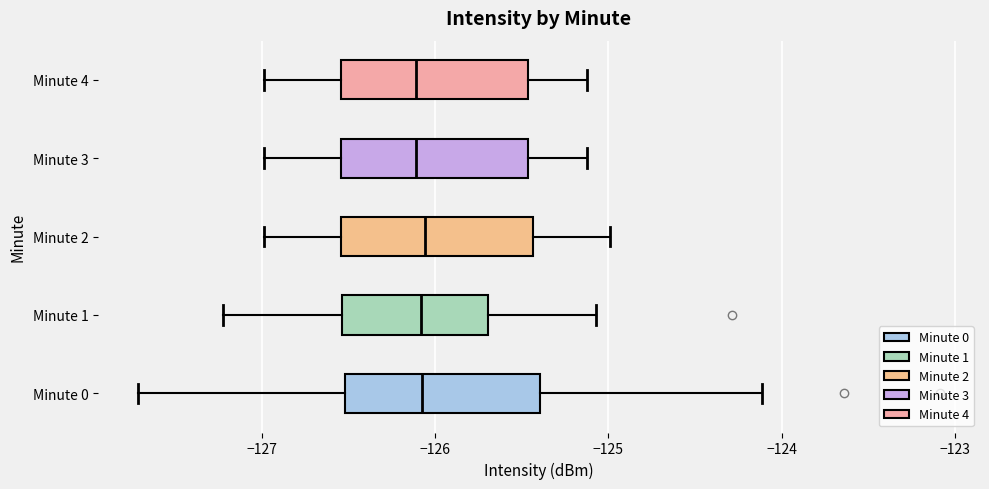

Reading bottom to top, read every box against the x-axis: the position of its median line, the range the box covers, and the ends of its whiskers. The values are not printed on the chart, so give them approximately, as read against the axis.

Minute 0: median -126.1, box -126.5 to -125.4, whiskers -127.7 to -124.1
Minute 1: median -126.1, box -126.5 to -125.7, whiskers -127.2 to -125.1
Minute 2: median -126.1, box -126.5 to -125.4, whiskers -127.0 to -125.0
Minute 3: median -126.1, box -126.5 to -125.5, whiskers -127.0 to -125.1
Minute 4: median -126.1, box -126.5 to -125.5, whiskers -127.0 to -125.1